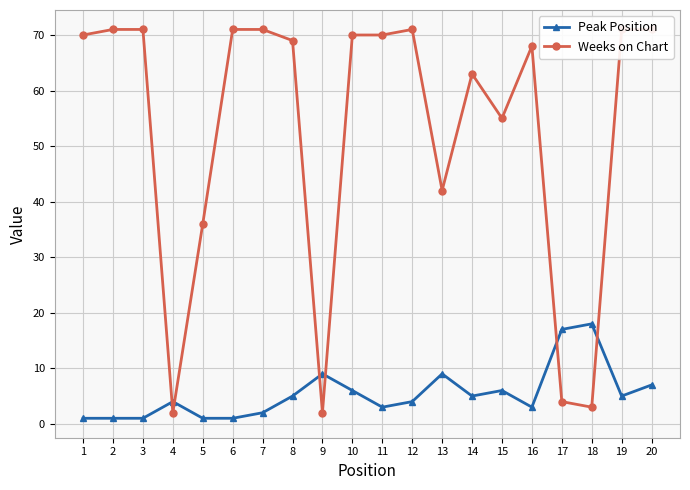

How many data points does each series have?

20